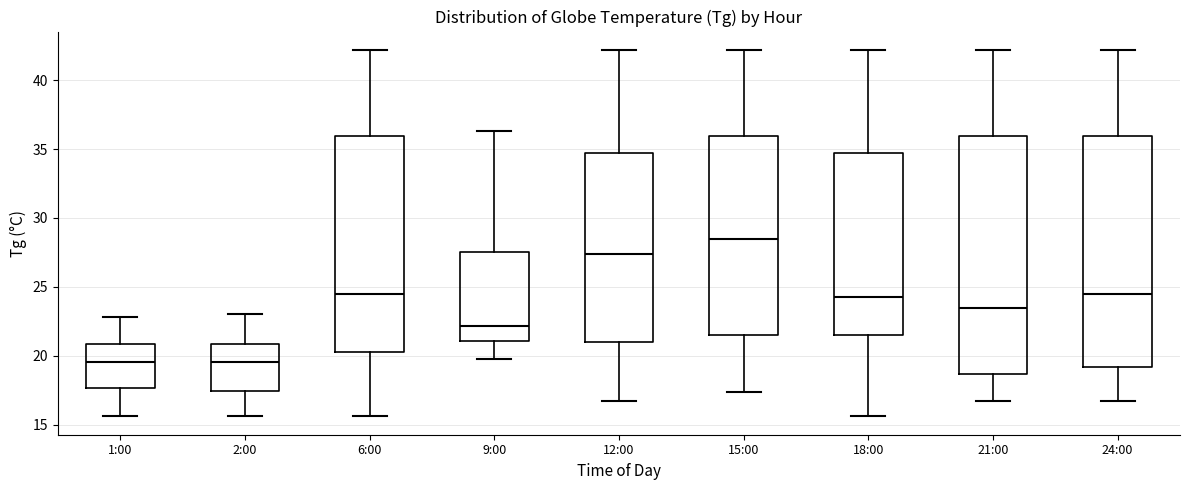

Where does the upper whisker of the box for 15:00 end on the y-axis? The values are not printed on the chart, so give them approximately, as read against the axis.

42.0